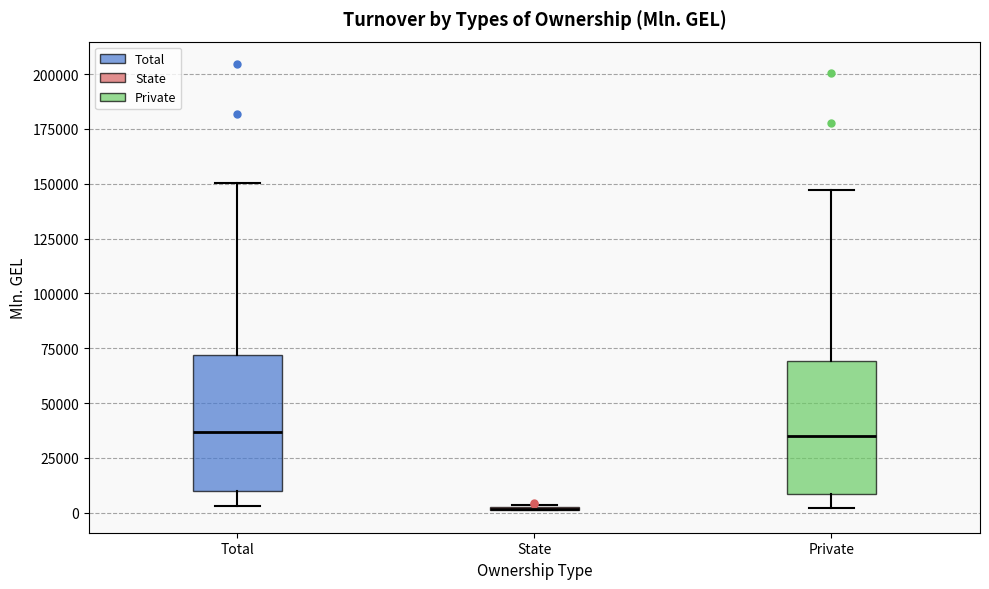

Reading left to right, transcribe this box plot: for each box, give where its median line is, the range the box spans, and where its two whiskers end, as read against the y-axis. The values are not printed on the chart, so give them approximately, as read against the axis.

Total: median 35000, box 10000 to 70000, whiskers 5000 to 150000
State: box collapsed to a line at 0, whiskers 0 to 5000
Private: median 35000, box 10000 to 70000, whiskers 0 to 145000